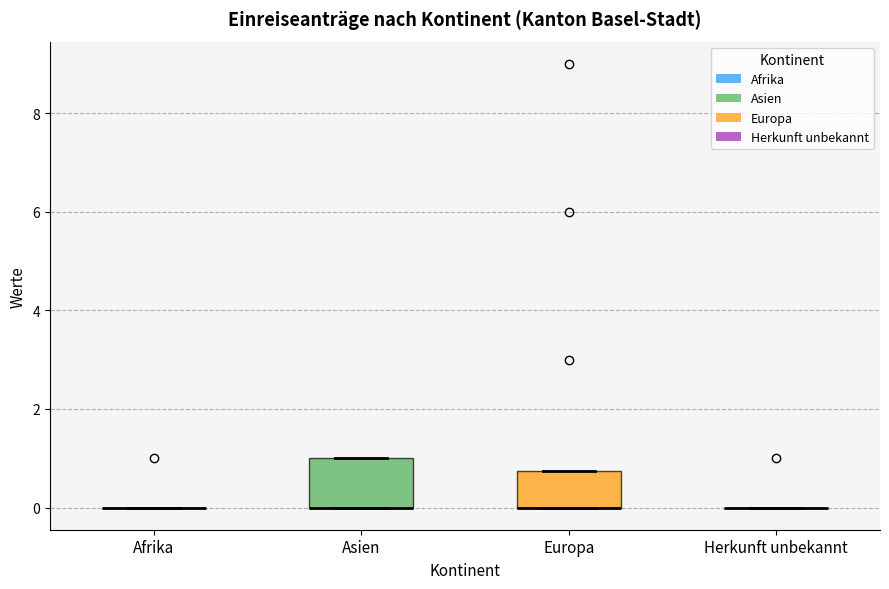

Reading left to right, read every box against the y-axis: the position of its median line, the range the box covers, and the ends of its whiskers. The values are not printed on the chart, so give them approximately, as read against the axis.

Afrika: box collapsed to a line at 0.0, whiskers 0.0 to 0.0
Asien: median 0.0 (drawn on the box's lower edge), box 0.0 to 1.0, whiskers 0.0 to 1.0
Europa: median 0.0 (drawn on the box's lower edge), box 0.0 to 0.8, whiskers 0.0 to 0.8
Herkunft unbekannt: box collapsed to a line at 0.0, whiskers 0.0 to 0.0